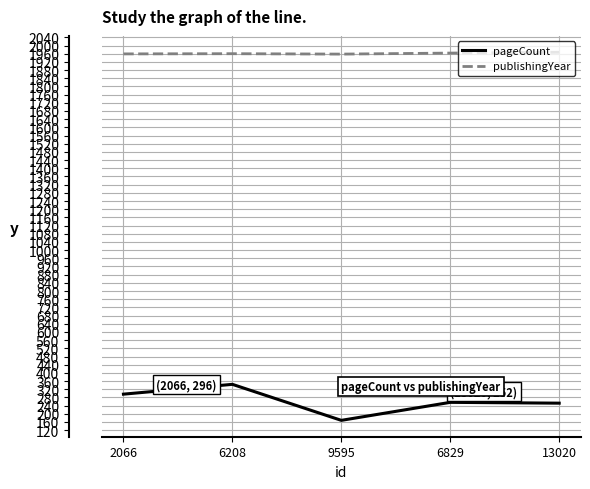

Which series has the largest range (max minus min)?

pageCount